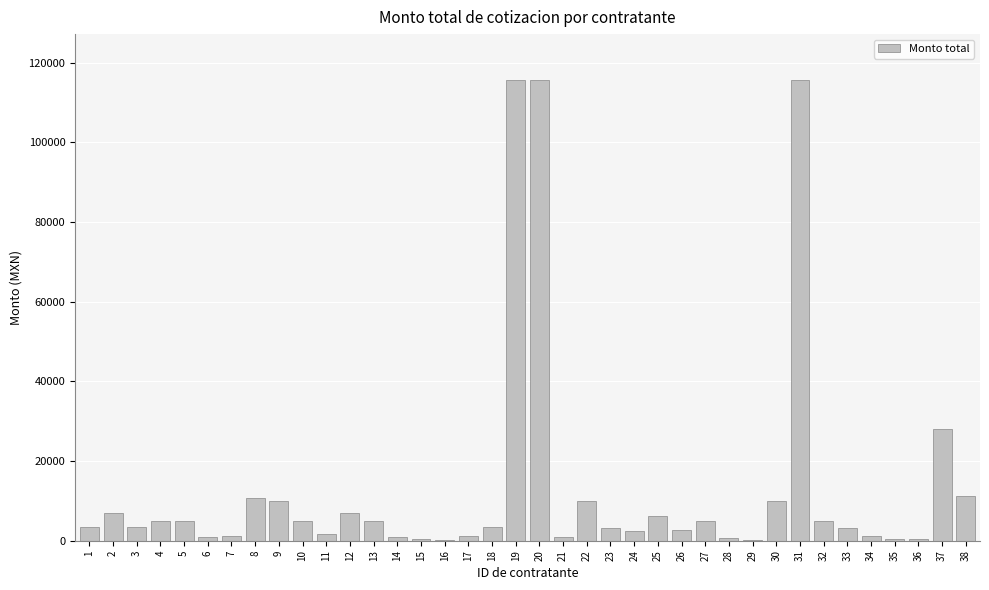

What is the change in value from 18 to 30?

+6520.0